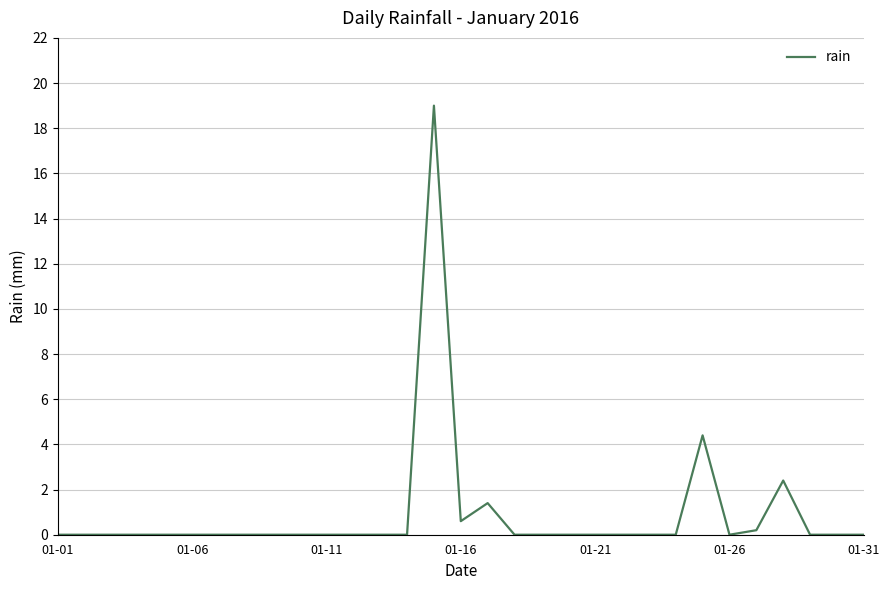

What is the difference between the maximum and minimum values?

19.0